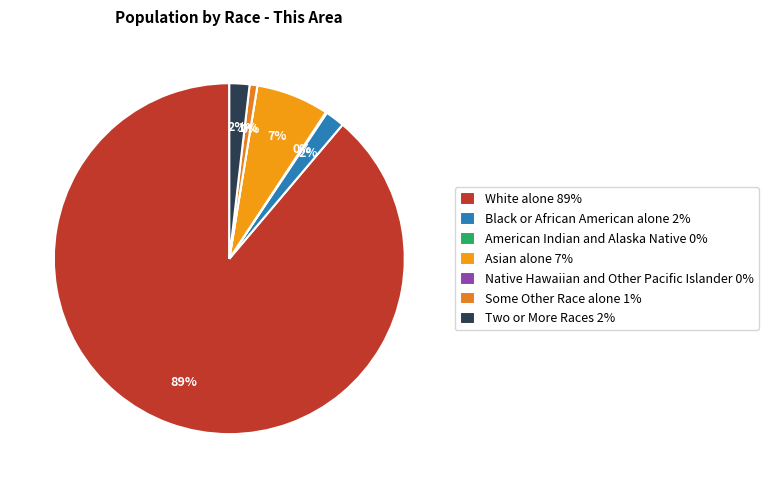

Rank the categories by value from highest to lowest.

White alone, Asian alone, Two or More Races, Black or African American alone, Some Other Race alone, American Indian and Alaska Native, Native Hawaiian and Other Pacific Islander